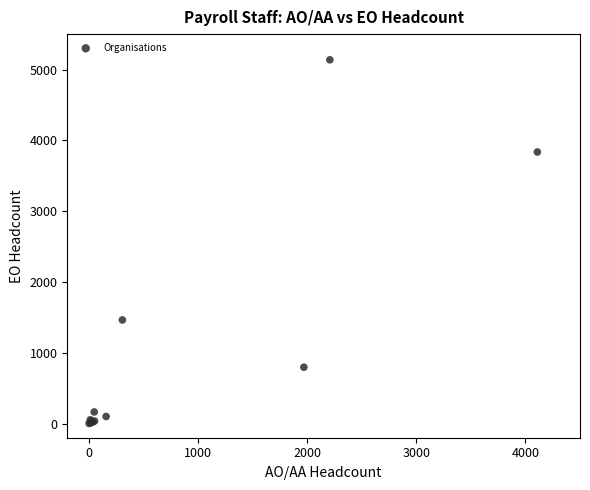

What Y value in the scatter plot is closest to 2569?

1463